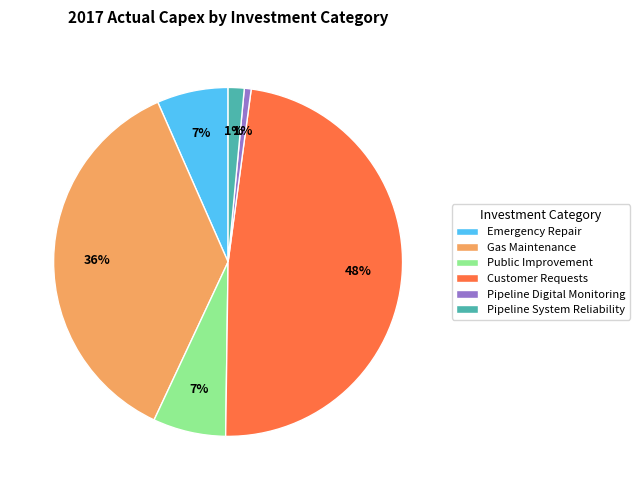

True or false: Public Improvement accounts for 16% of the total.

False